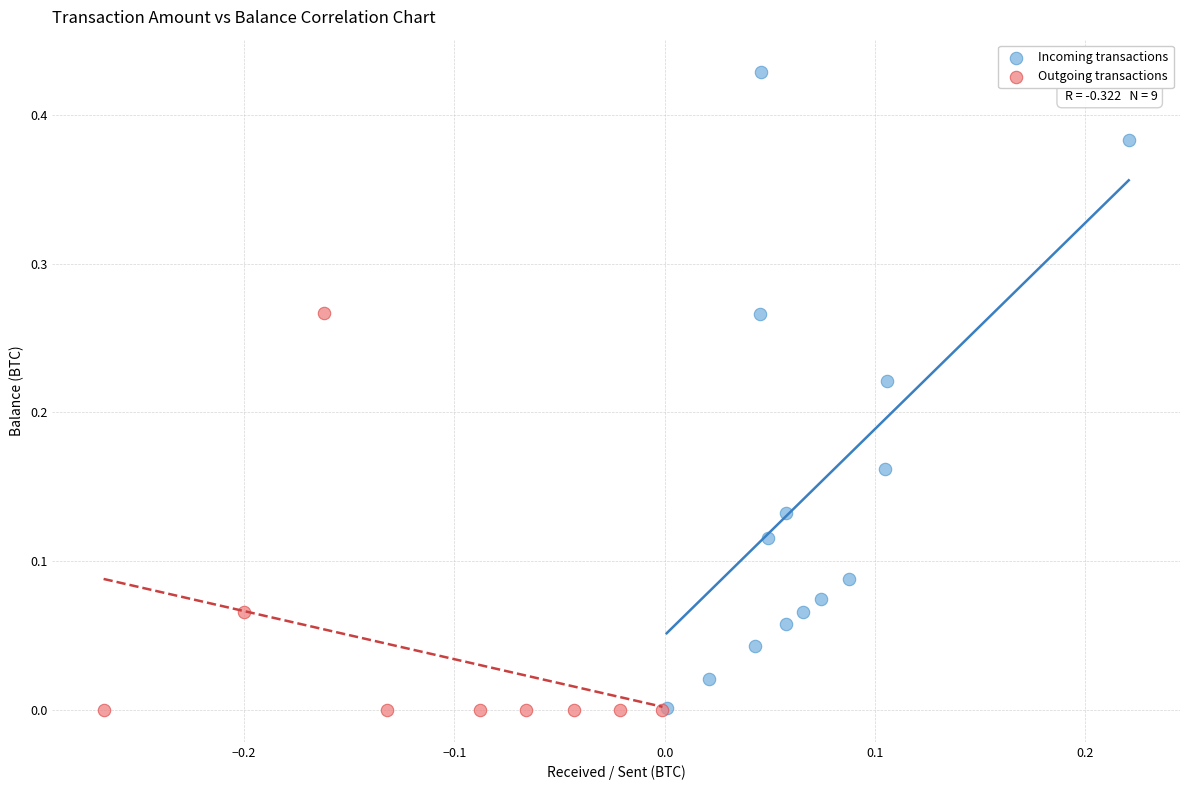

Which series reaches the maximum Y coordinate?

Incoming transactions